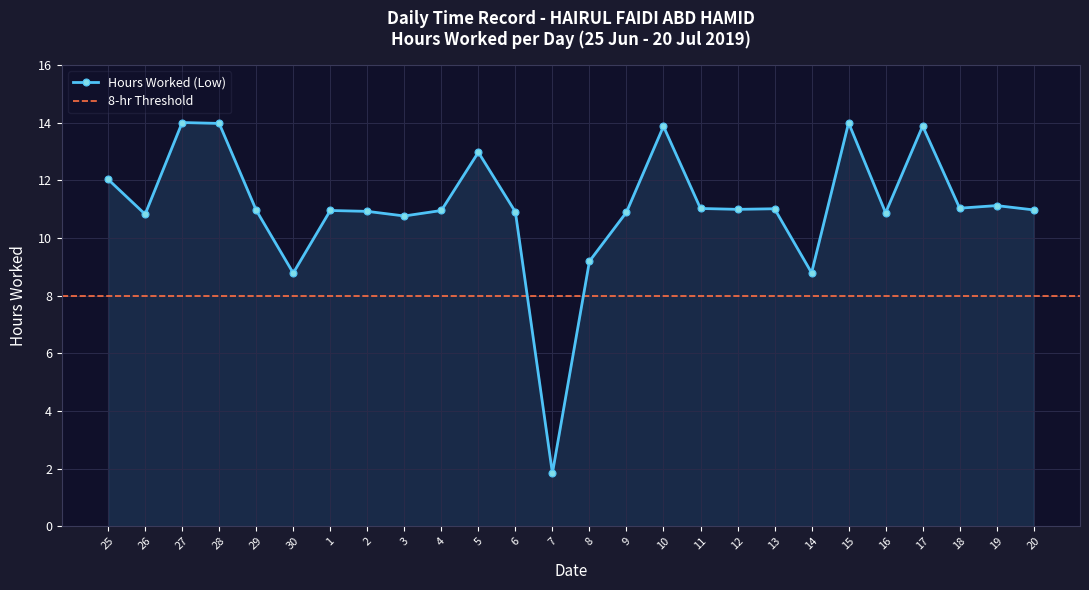

How many lines are shown in the chart?

1